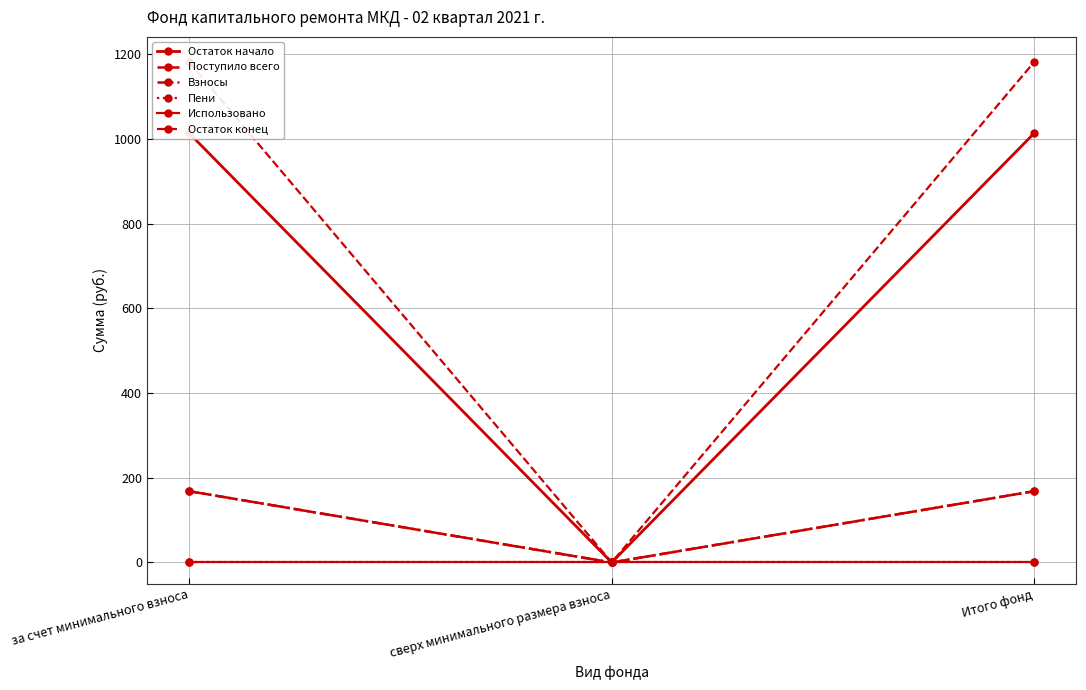

Reading left to right, what are all the values shown in this chart?

Остаток начало: 1013.3	0.0	1013.3
Поступило всего: 168.2	0.0	168.2
Взносы: 168.2	0.0	168.2
Пени: 0.0	0.0	0.0
Использовано: 0.0	0.0	0.0
Остаток конец: 1181.5	0.0	1181.5